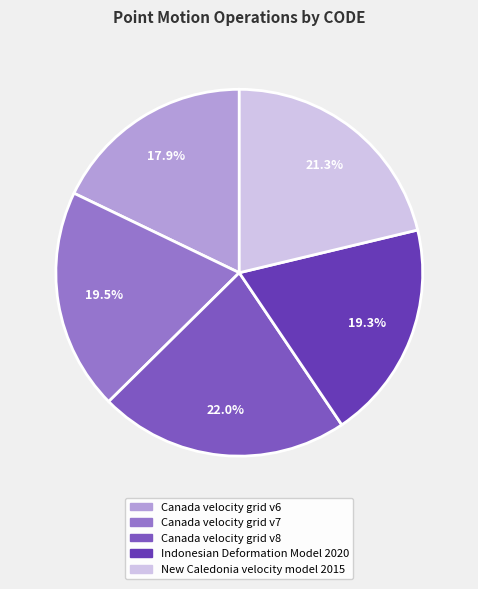

To the nearest percent, what portion does Canada velocity grid v7 represent?

20%